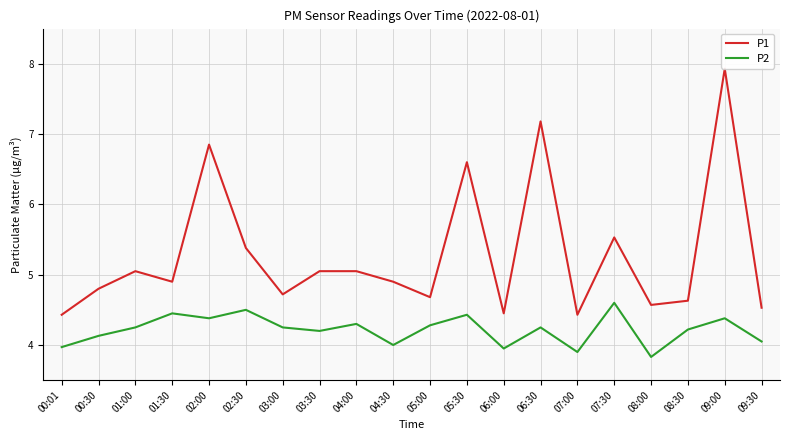

What is the maximum value for P2?

4.6